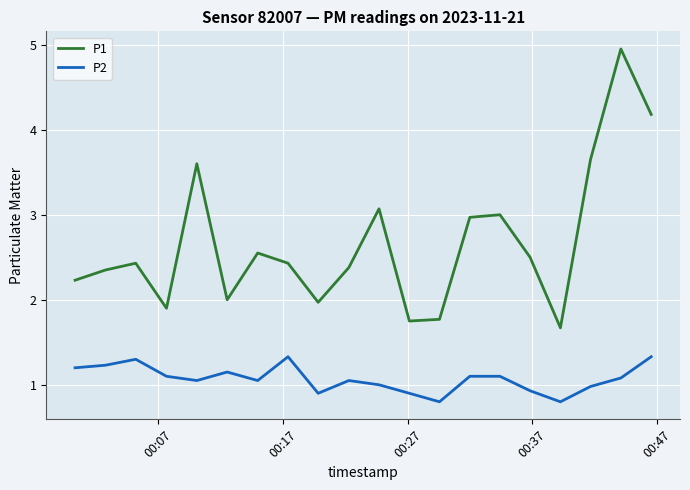

Rank the series by their maximum value, from lowest to highest.

P2, P1